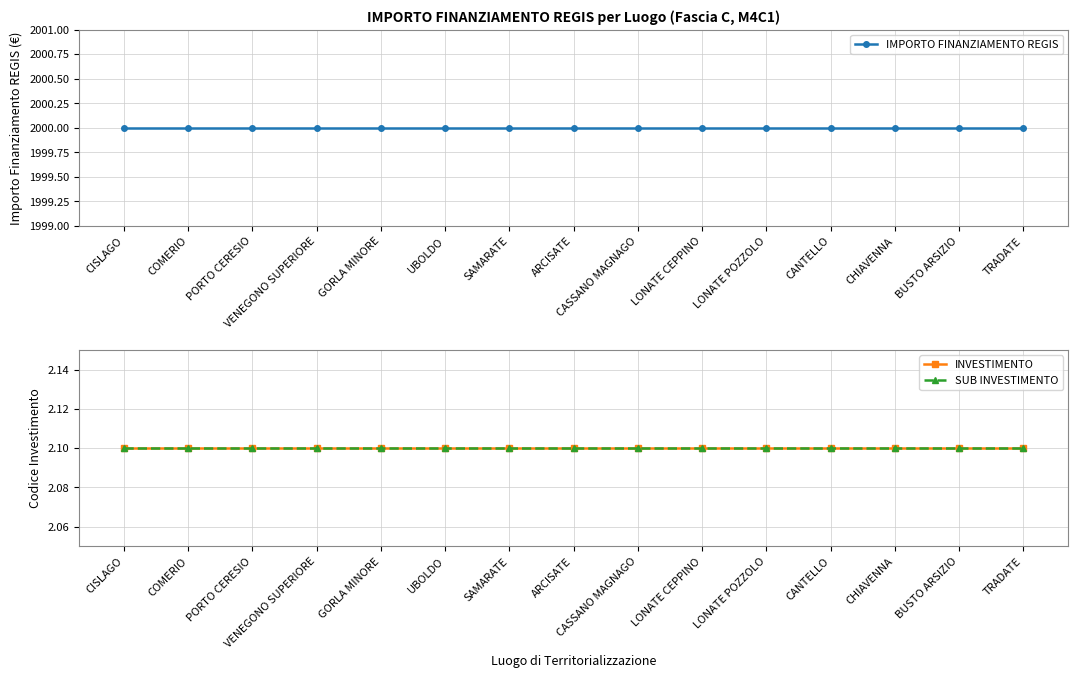

True or false: IMPORTO FINANZIAMENTO REGIS and INVESTIMENTO intersect in this chart.

False